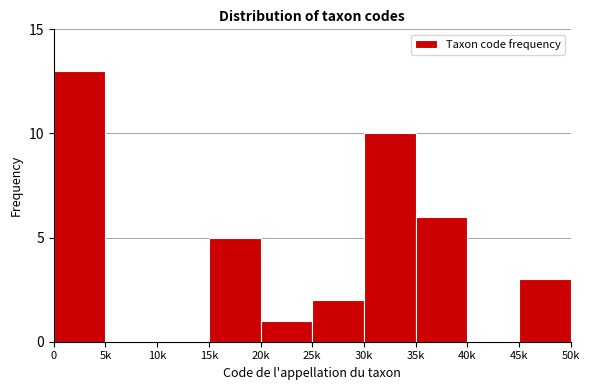

Reading left to right, what are all the values shown in this chart?

0=13	5k=0	10k=0	15k=5	20k=1	25k=2	30k=10	35k=6	40k=0	45k=3